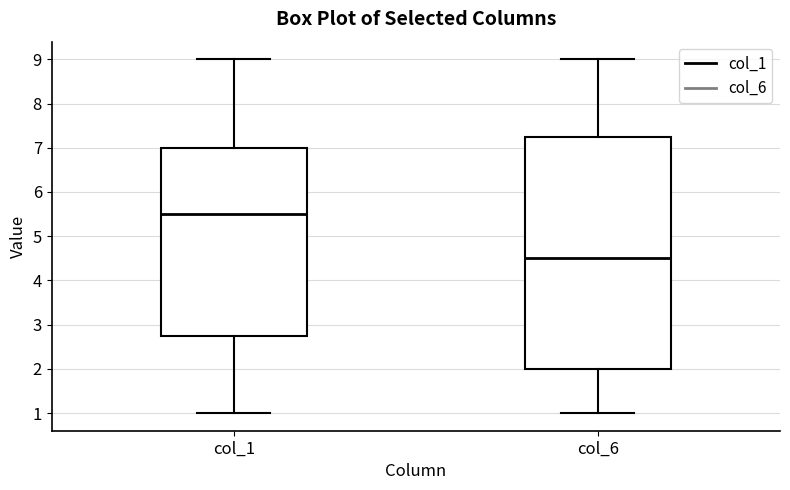

Reading left to right, transcribe this box plot: for each box, give where its median line is, the range the box spans, and where its two whiskers end, as read against the y-axis. The values are not printed on the chart, so give them approximately, as read against the axis.

col_1: median 5.5, box 2.8 to 7.0, whiskers 1.0 to 9.0
col_6: median 4.5, box 2.0 to 7.3, whiskers 1.0 to 9.0